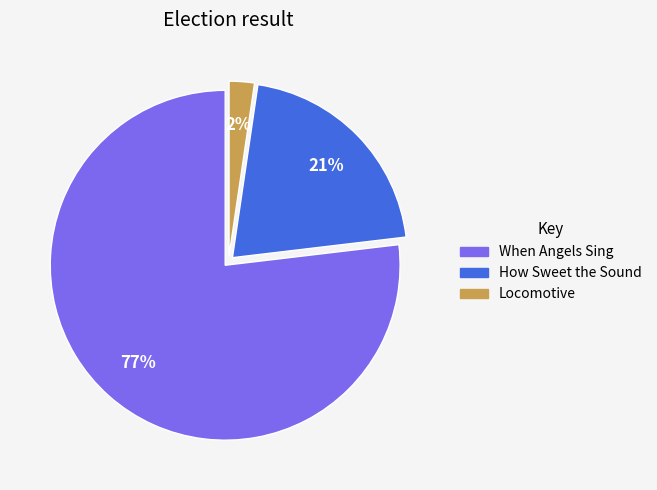

Combined, do When Angels Sing and How Sweet the Sound account for over 50%?

Yes